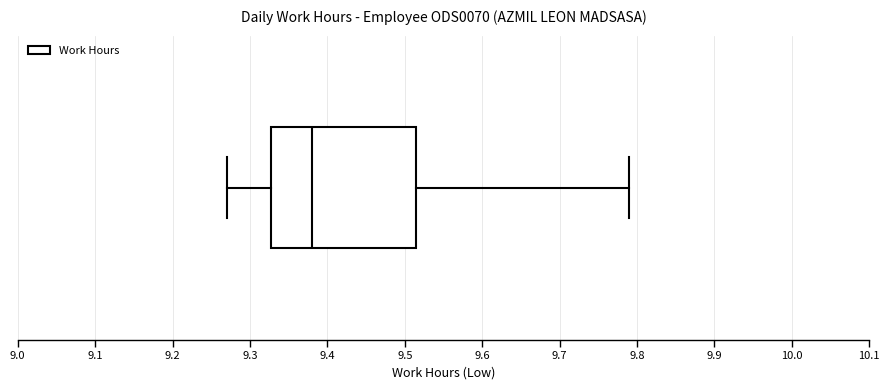

Transcribe this box plot: give where the median line is, the range the box spans, and where the two whiskers end, as read against the x-axis. The values are not printed on the chart, so give them approximately, as read against the axis.

median 9.38, box 9.33 to 9.52, whiskers 9.27 to 9.79